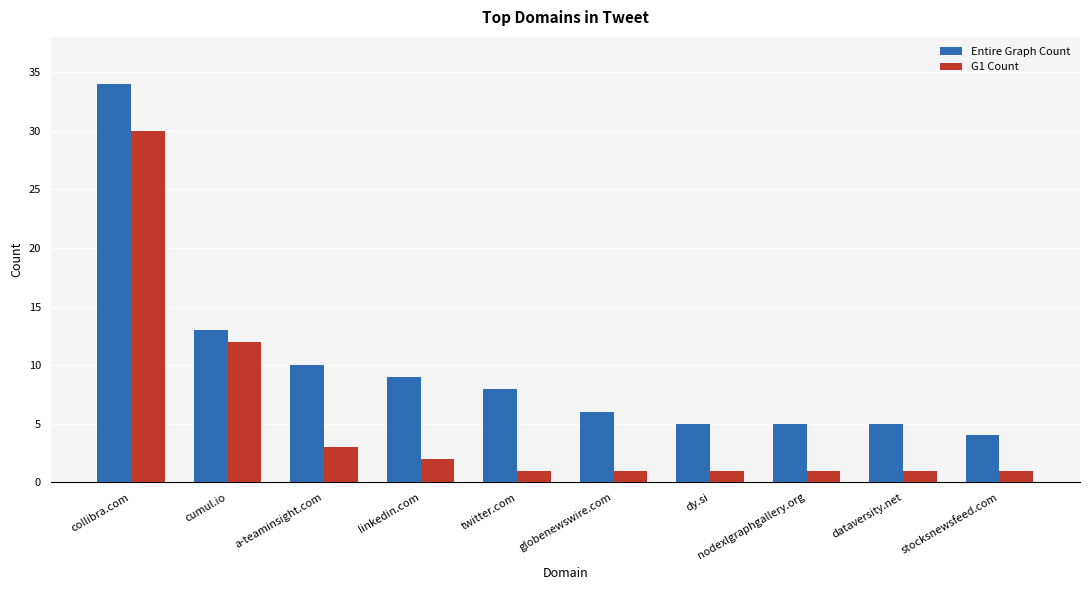

True or false: Entire Graph Count has a value of 34 at collibra.com.

True